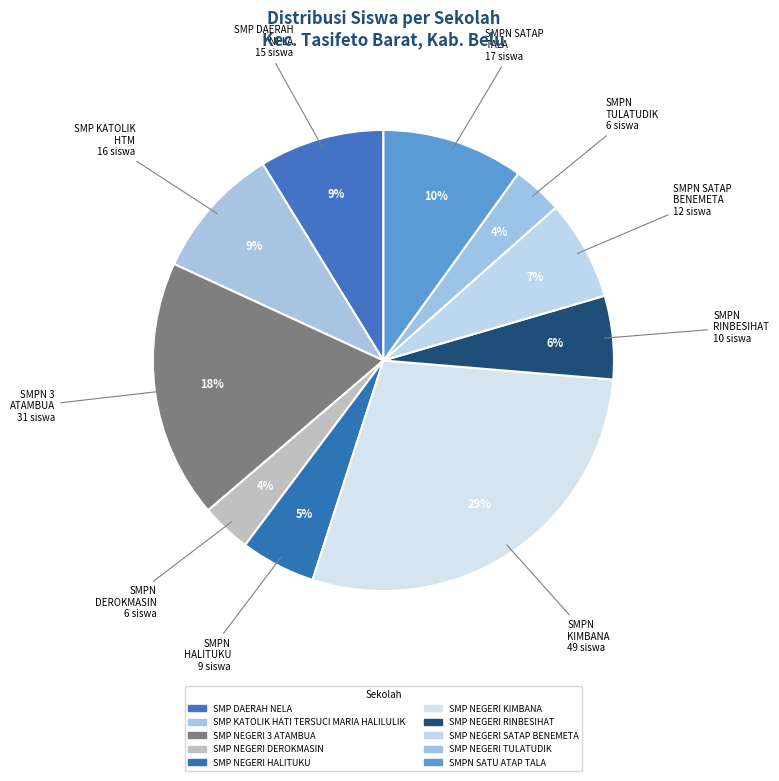

Count the number of slices in the pie.

10